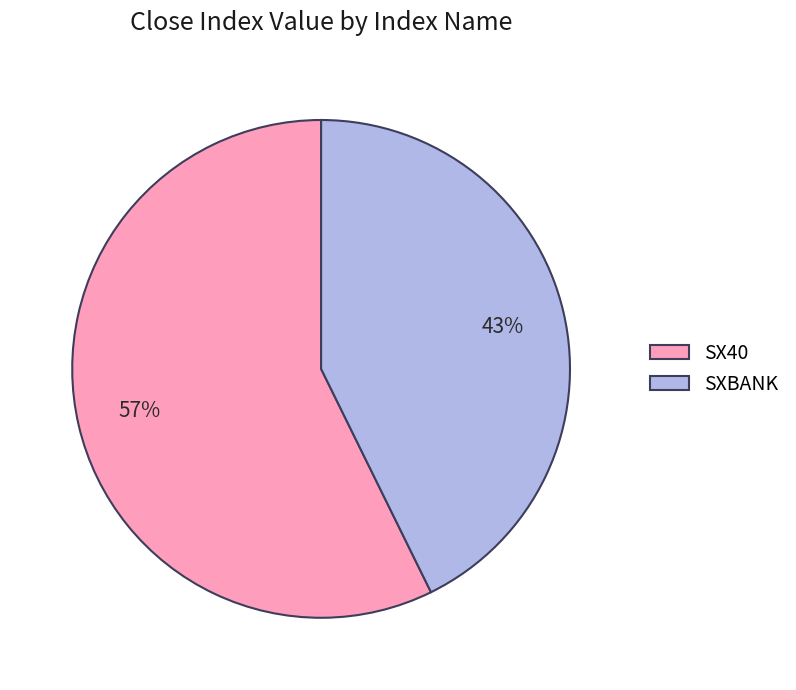

Do SXBANK and SX40 together represent more than half of the pie?

Yes